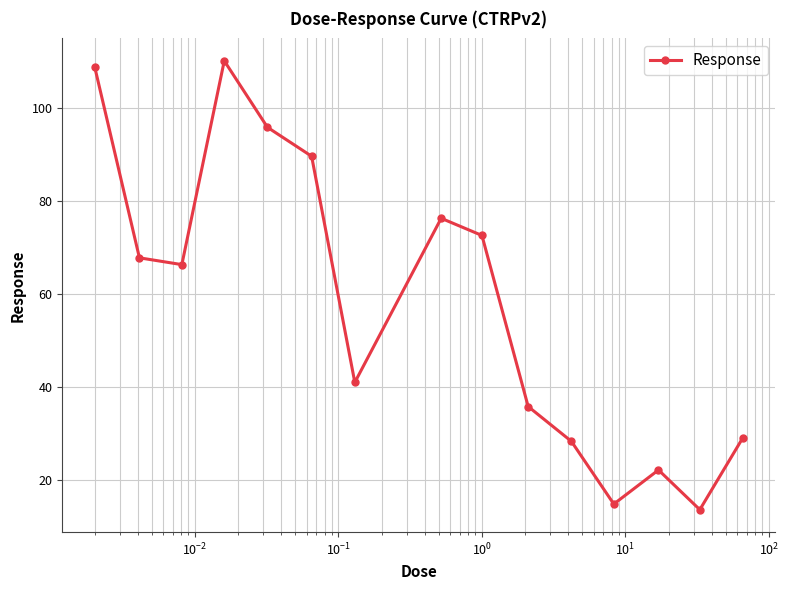

How many points are higher than both their immediate neighbors (excluding endpoints)?

3